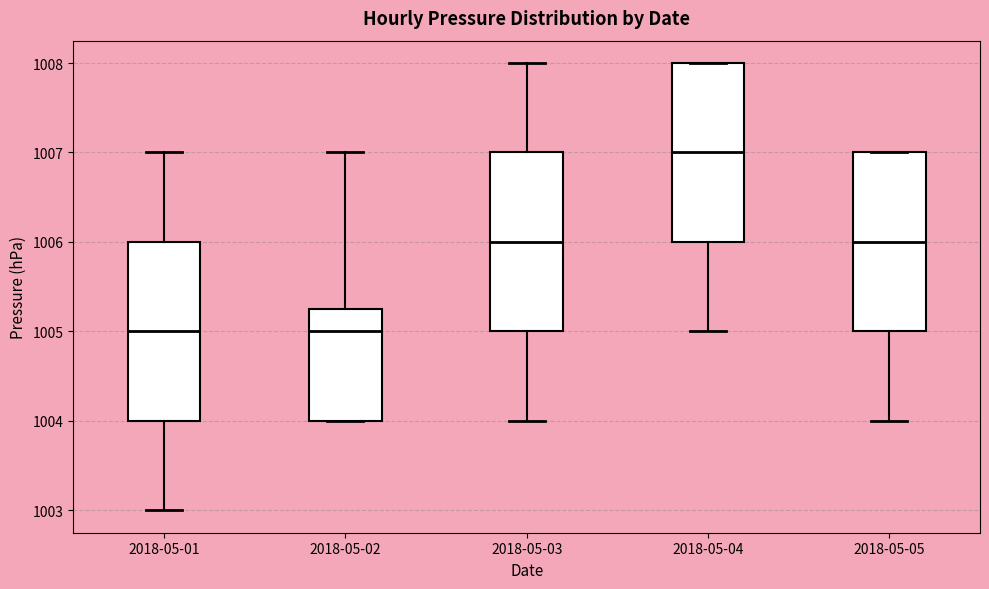

Reading left to right, transcribe this box plot: for each box, give where its median line is, the range the box spans, and where its two whiskers end, as read against the y-axis. The values are not printed on the chart, so give them approximately, as read against the axis.

2018-05-01: median 1005.0, box 1004.0 to 1006.0, whiskers 1003.0 to 1007.0
2018-05-02: median 1005.0, box 1004.0 to 1005.3, whiskers 1004.0 to 1007.0
2018-05-03: median 1006.0, box 1005.0 to 1007.0, whiskers 1004.0 to 1008.0
2018-05-04: median 1007.0, box 1006.0 to 1008.0, whiskers 1005.0 to 1008.0
2018-05-05: median 1006.0, box 1005.0 to 1007.0, whiskers 1004.0 to 1007.0